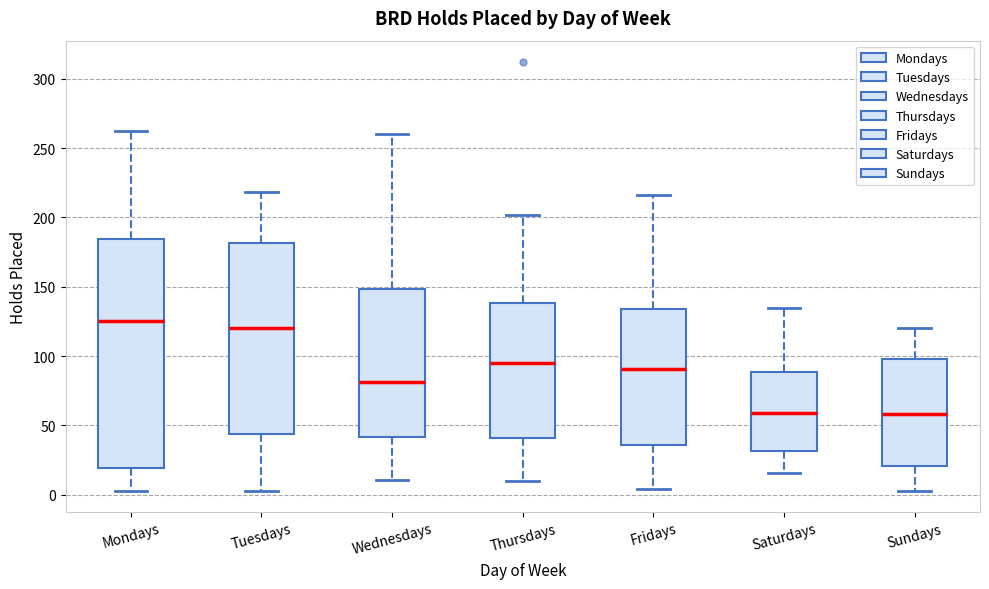

Where does the upper whisker of the box for Thursdays end on the y-axis? The values are not printed on the chart, so give them approximately, as read against the axis.

200